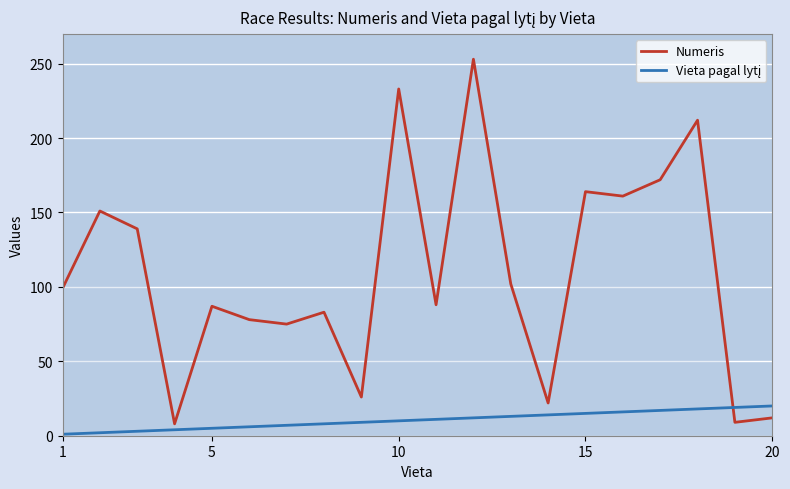

Which series has the largest total across all categories?

Numeris